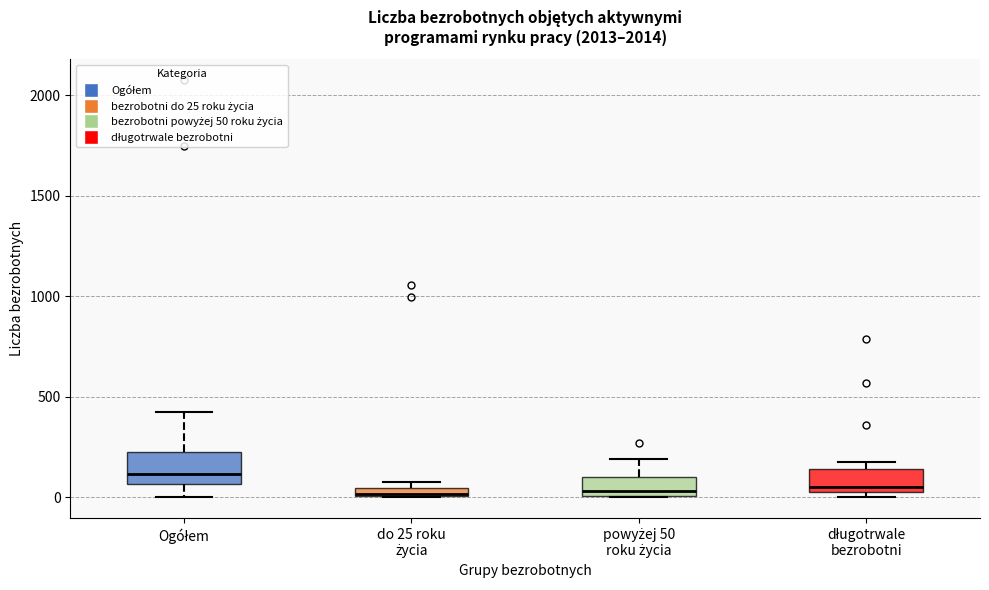

Where is the lower edge of the box for długotrwale bezrobotni on the y-axis? The values are not printed on the chart, so give them approximately, as read against the axis.

0